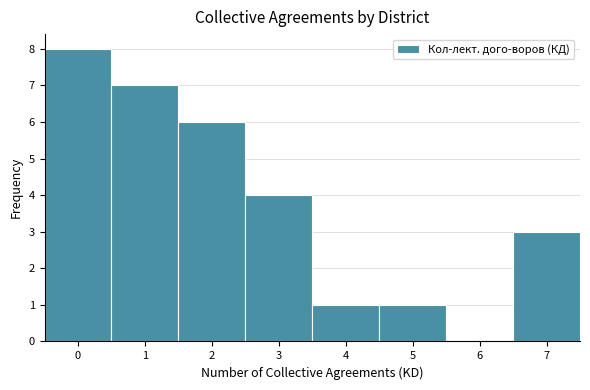

Which range on the x-axis has the tallest bar?

-0.5 to 0.5